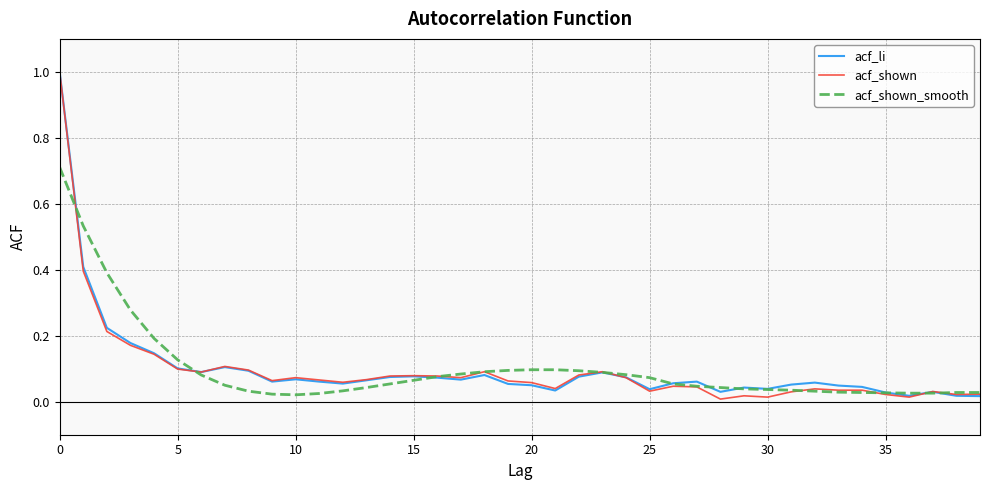

How many lines are shown in the chart?

3